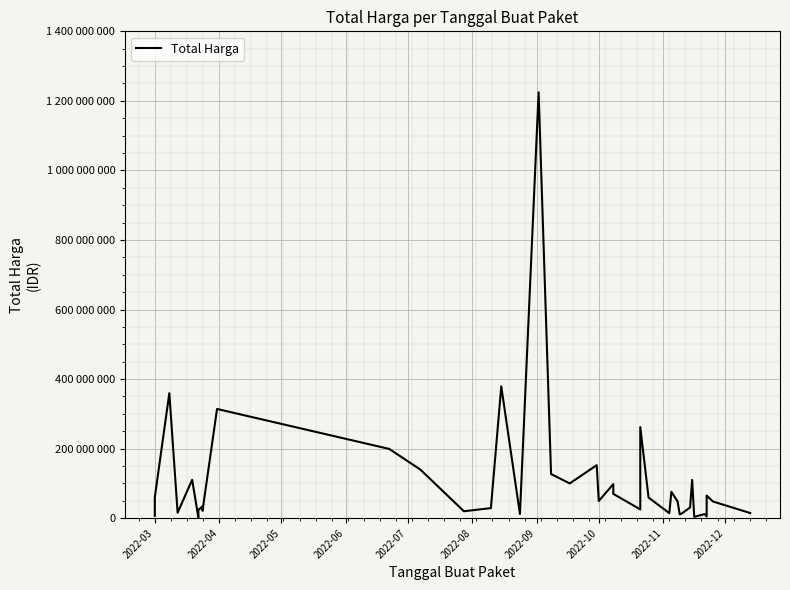

What is the value of the 21st point from the left?

152477000